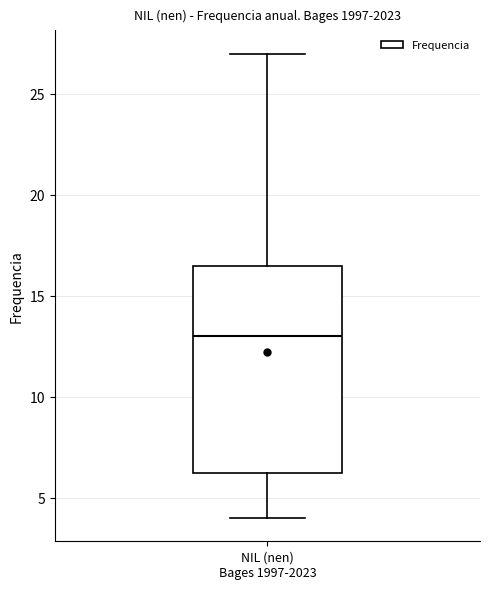

Where does the upper whisker of the box for NIL (nen) Bages 1997-2023 end on the y-axis? The values are not printed on the chart, so give them approximately, as read against the axis.

27.0